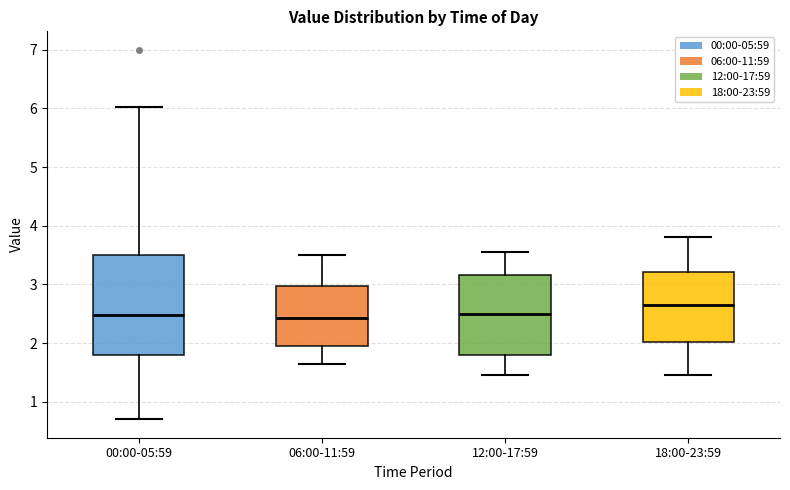

Reading left to right, read every box against the y-axis: the position of its median line, the range the box covers, and the ends of its whiskers. The values are not printed on the chart, so give them approximately, as read against the axis.

00:00-05:59: median 2.5, box 1.8 to 3.5, whiskers 0.7 to 6.0
06:00-11:59: median 2.4, box 2.0 to 3.0, whiskers 1.7 to 3.5
12:00-17:59: median 2.5, box 1.8 to 3.2, whiskers 1.5 to 3.6
18:00-23:59: median 2.7, box 2.0 to 3.2, whiskers 1.5 to 3.8